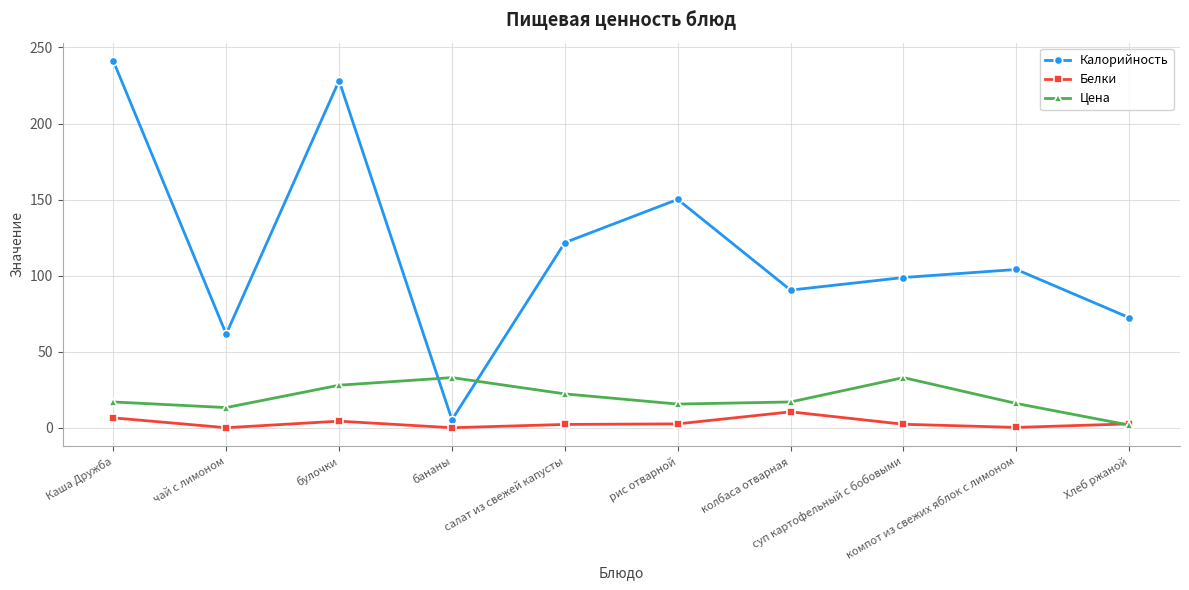

What is the sum of all Цена values?

197.0